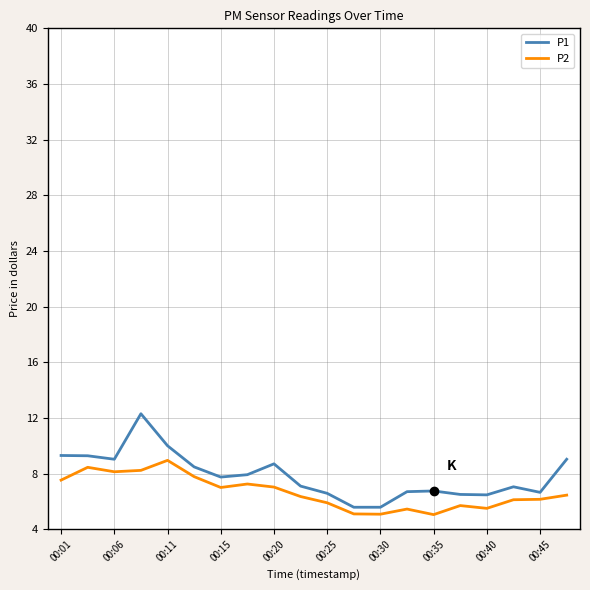

Rank the series by their maximum value, from highest to lowest.

P1, P2